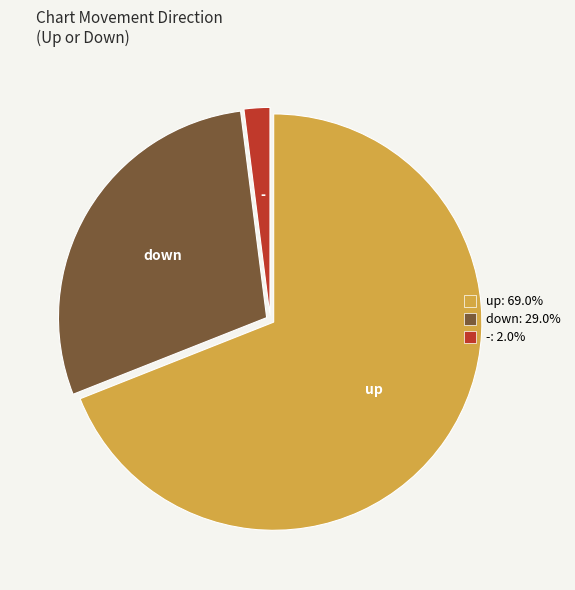

Which slice is the largest?

up